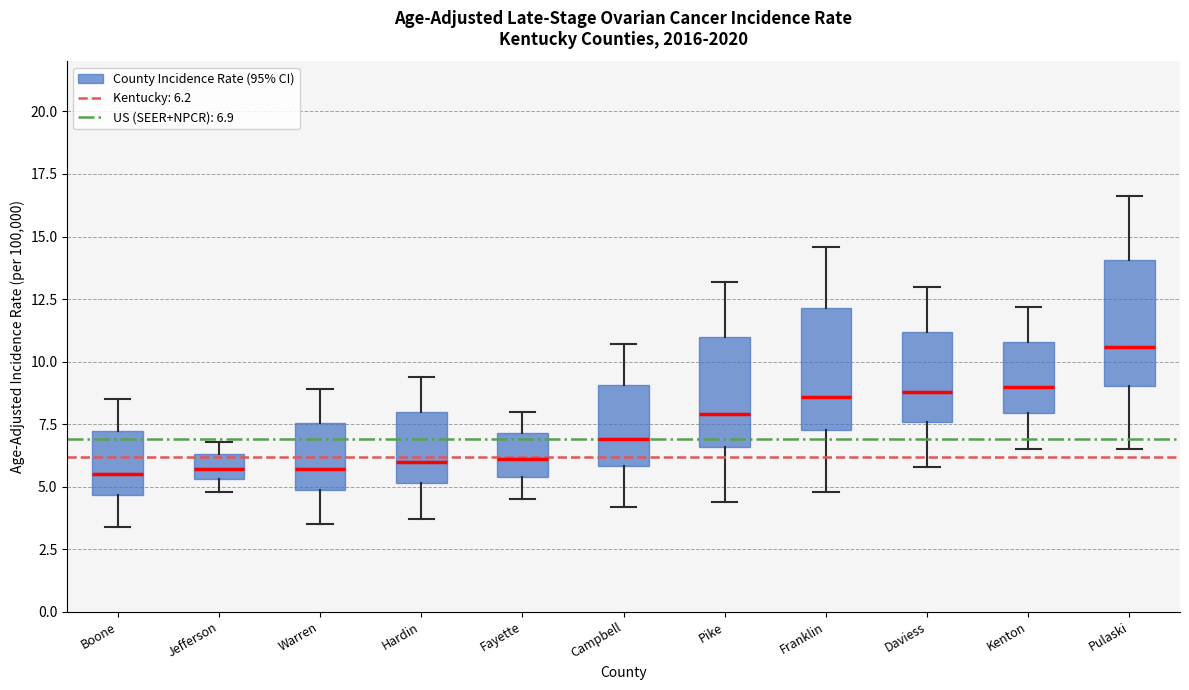

Where is the lower edge of the box for Jefferson on the y-axis? The values are not printed on the chart, so give them approximately, as read against the axis.

5.5